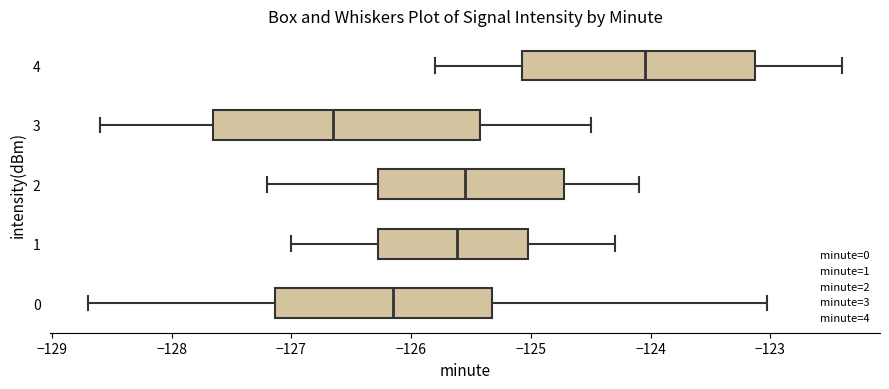

Which box's median line is the furthest to the left?

3